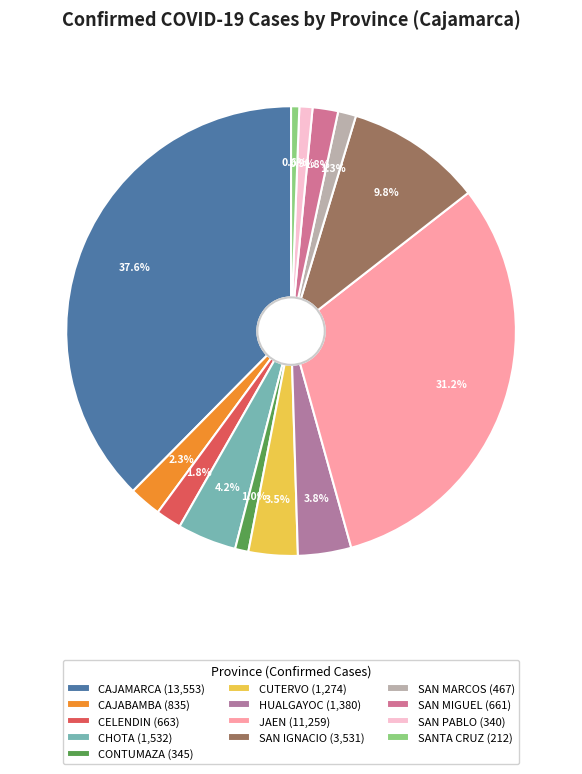

Which has a higher value, SAN MARCOS or SAN IGNACIO?

SAN IGNACIO